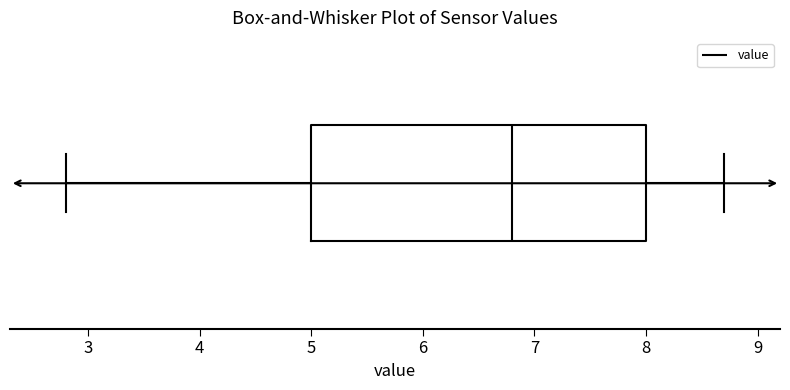

Read this box plot against the x-axis: the position of the median line, the range covered by the box, and the ends of both whiskers. The values are not printed on the chart, so give them approximately, as read against the axis.

median 6.8, box 5.0 to 8.0, whiskers 2.8 to 8.7